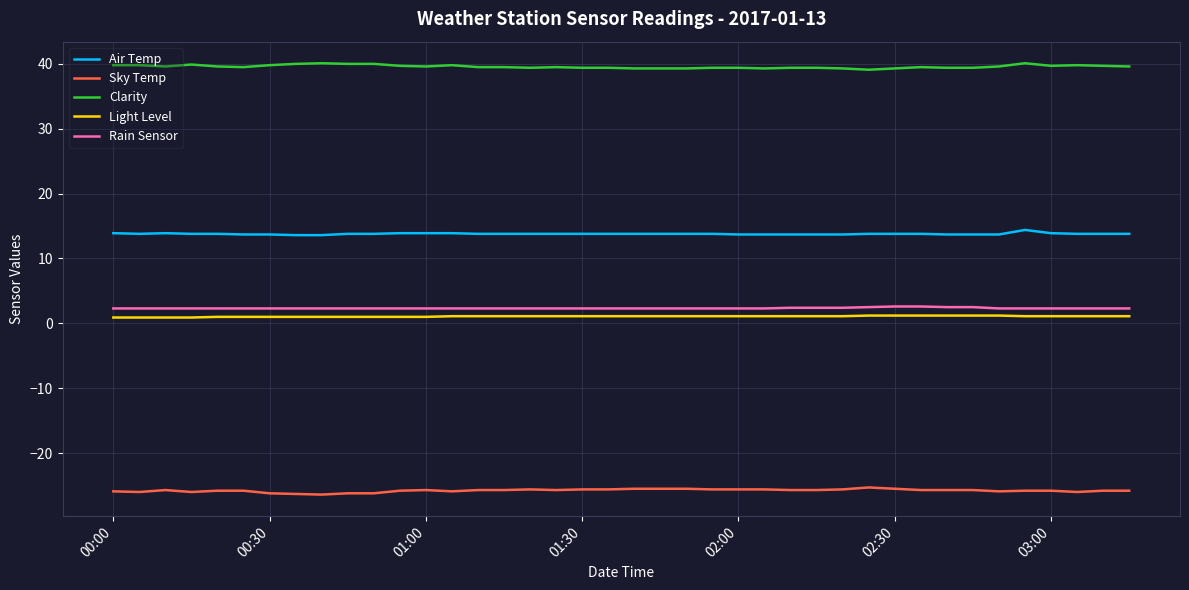

True or false: Rain Sensor and Air Temp intersect in this chart.

False